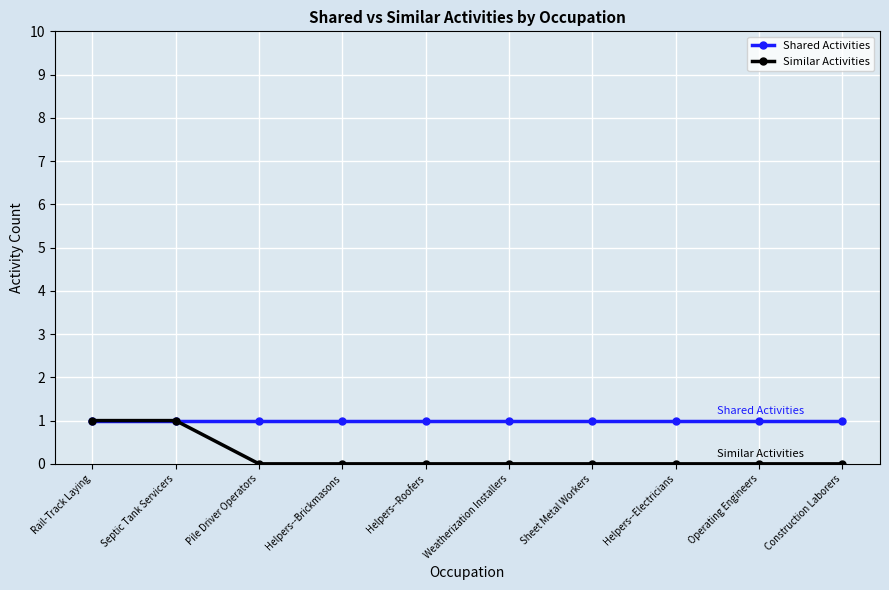

What is the maximum value shown in the chart?

1